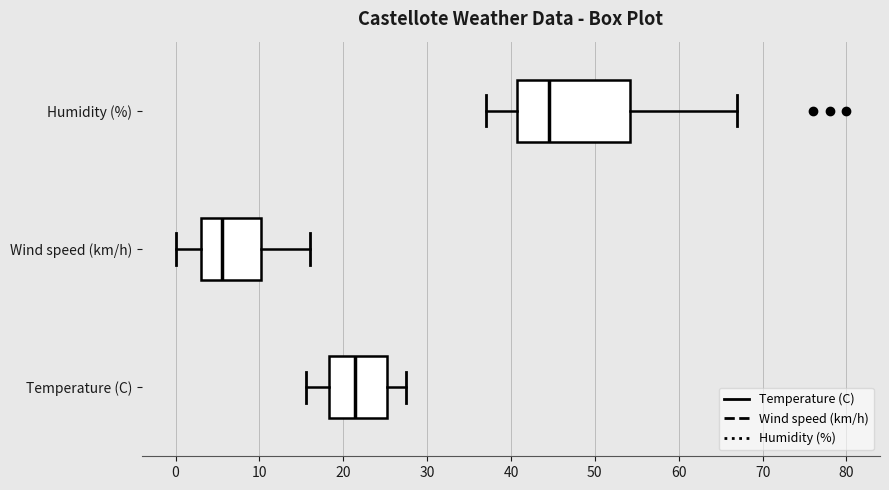

Which box is the widest, from its left edge to its right edge?

Humidity (%)